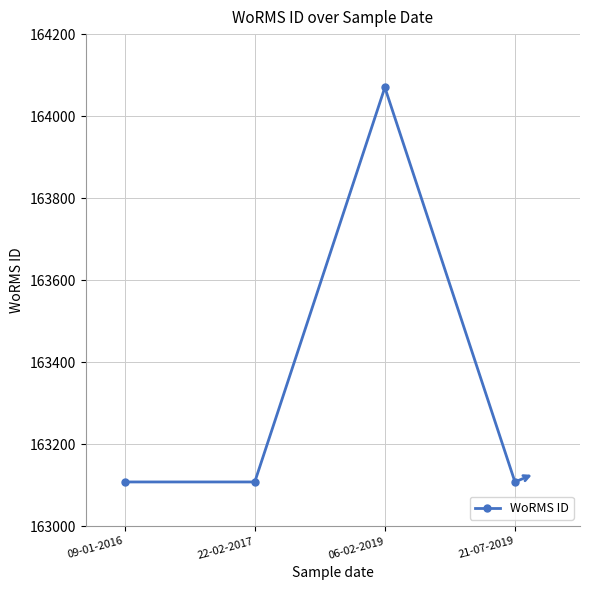

What is the greatest value displayed?

164070